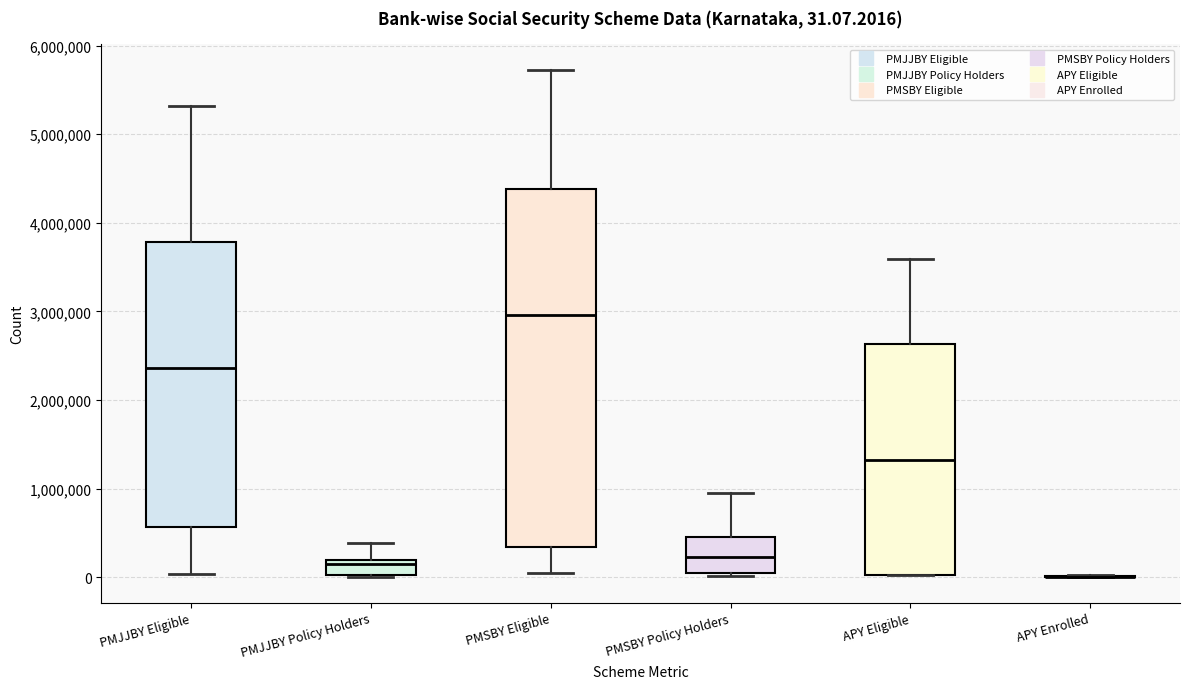

Comparing the boxes themselves (not the whiskers), which one is the tallest?

PMSBY Eligible